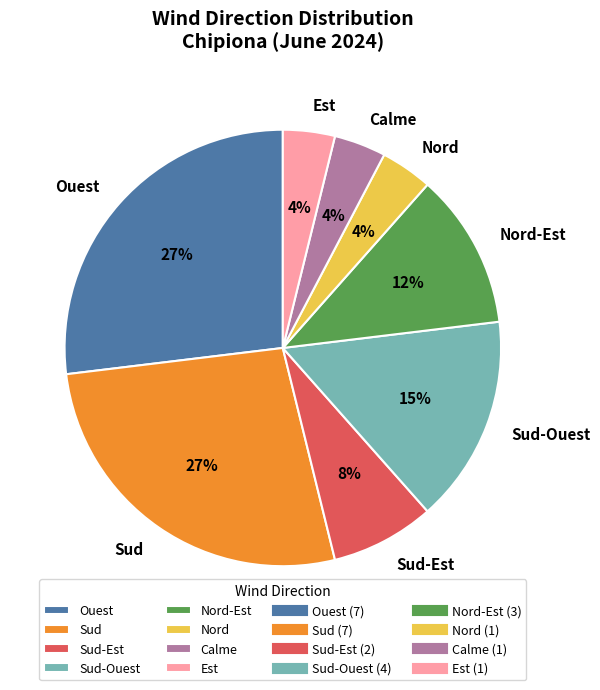

How many segments does this pie chart have?

8